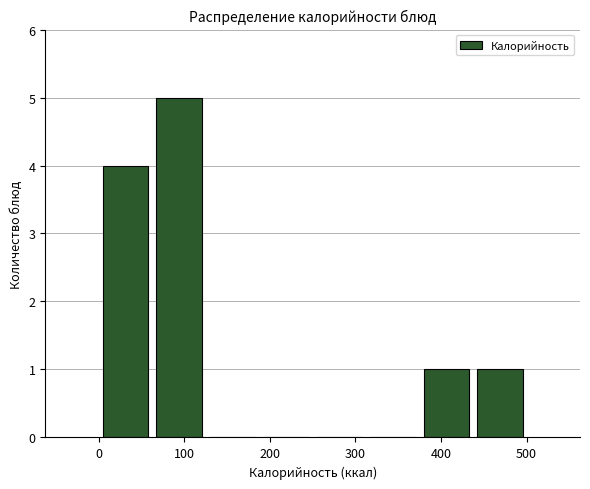

Reading left to right, transcribe this chart: for each bar, give the range it covers on the x-axis and its height. Neither the bar edges nor the heights are printed on the chart, so give them approximately, as read against the axes.

0 to 60: 4
60 to 130: 5
130 to 190: 0
190 to 250: 0
250 to 310: 0
310 to 380: 0
380 to 440: 1
440 to 500: 1